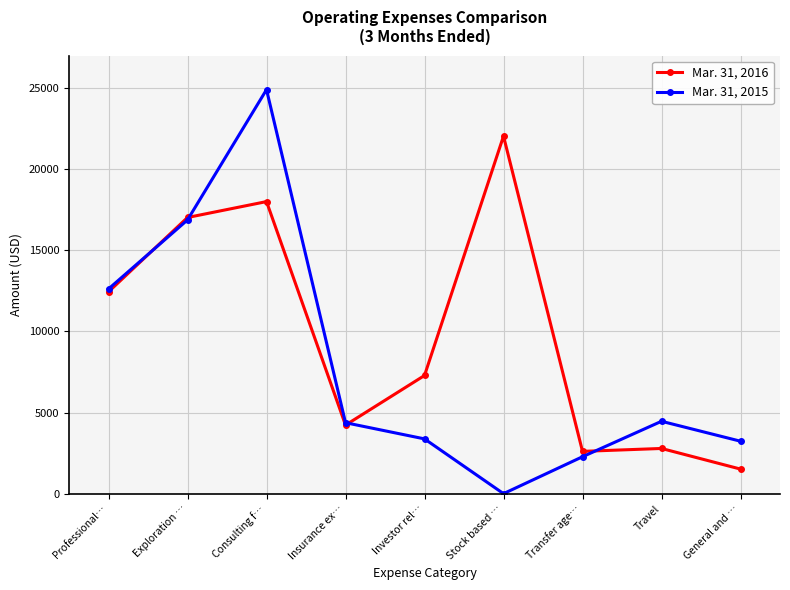

What is the sum of all Mar. 31, 2016 values?

87907